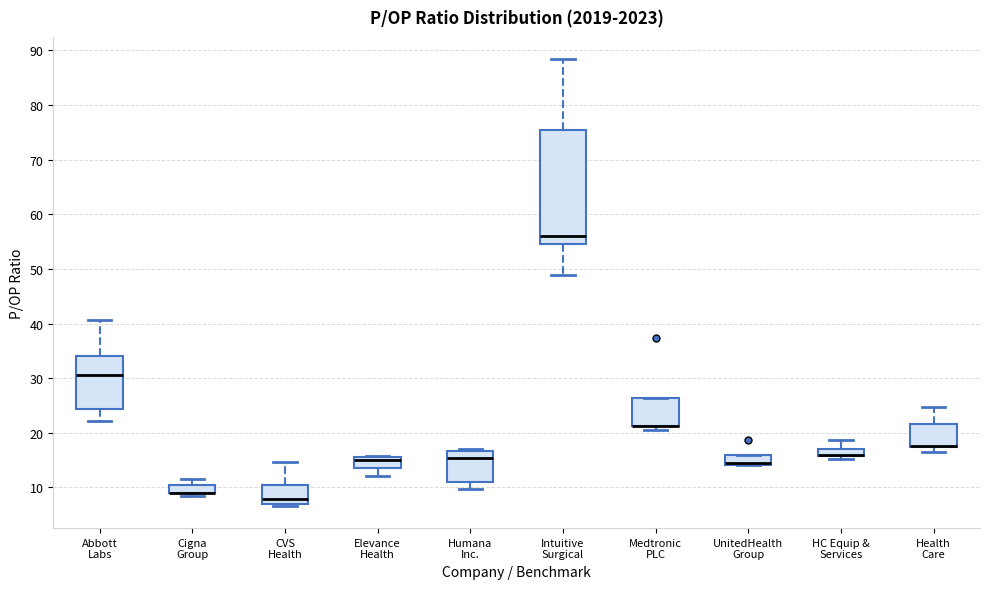

Where is the lower edge of the box for Cigna Group on the y-axis? The values are not printed on the chart, so give them approximately, as read against the axis.

9